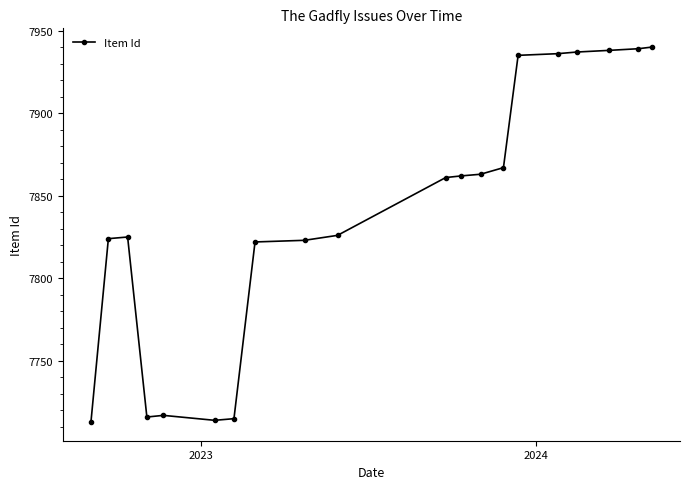

What is the difference between the second highest and second lowest values?

225